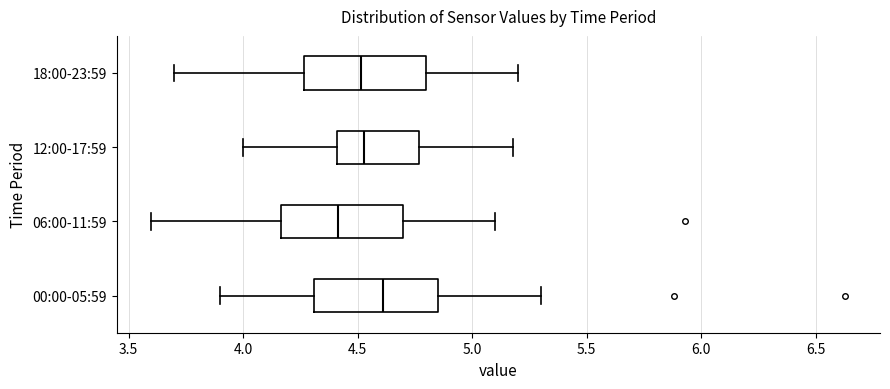

Where does the left whisker of the box for 06:00-11:59 end on the x-axis? The values are not printed on the chart, so give them approximately, as read against the axis.

3.60